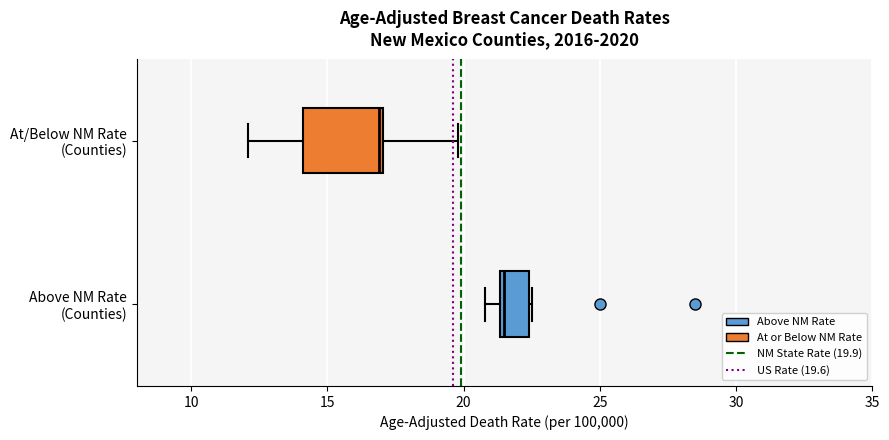

Comparing the boxes themselves (not the whiskers), which one is the widest?

At/Below NM Rate (Counties)